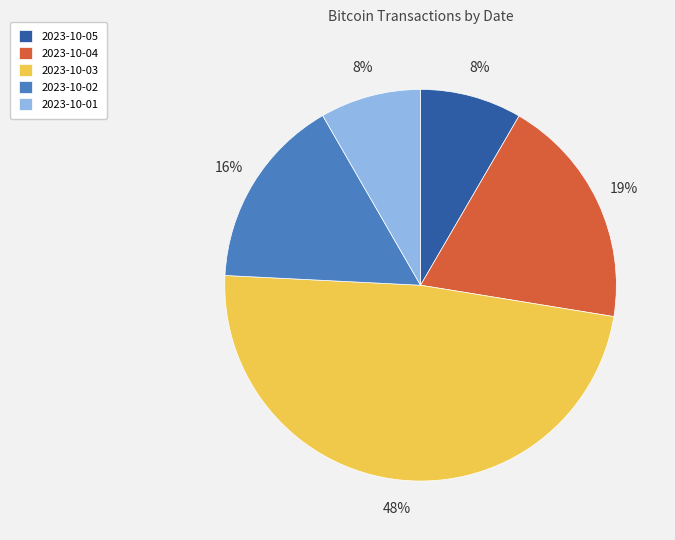

True or false: 2023-10-05 accounts for 15% of the total.

False